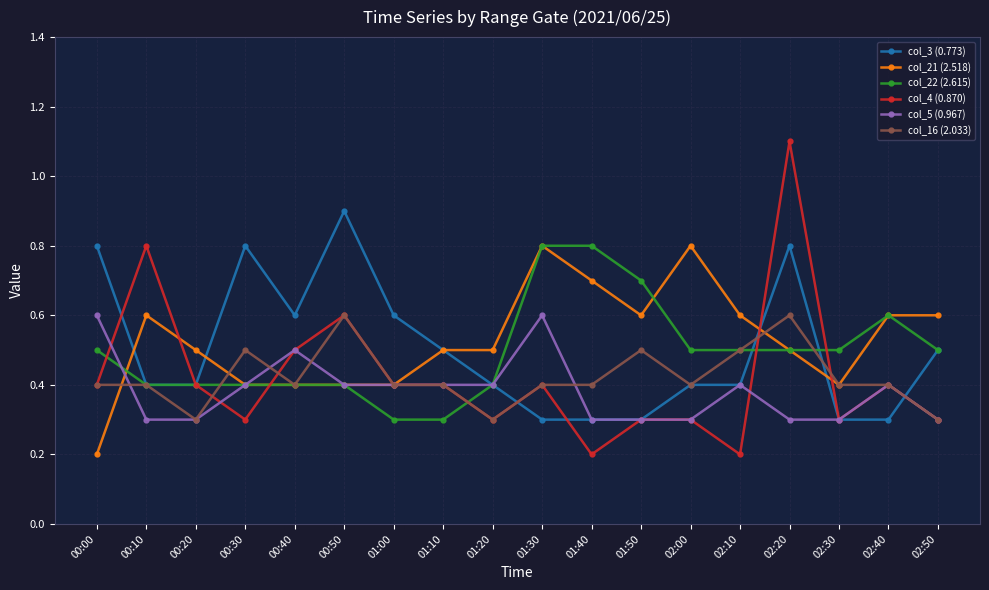

What is the highest value of the col_16 (2.033) series?

0.6